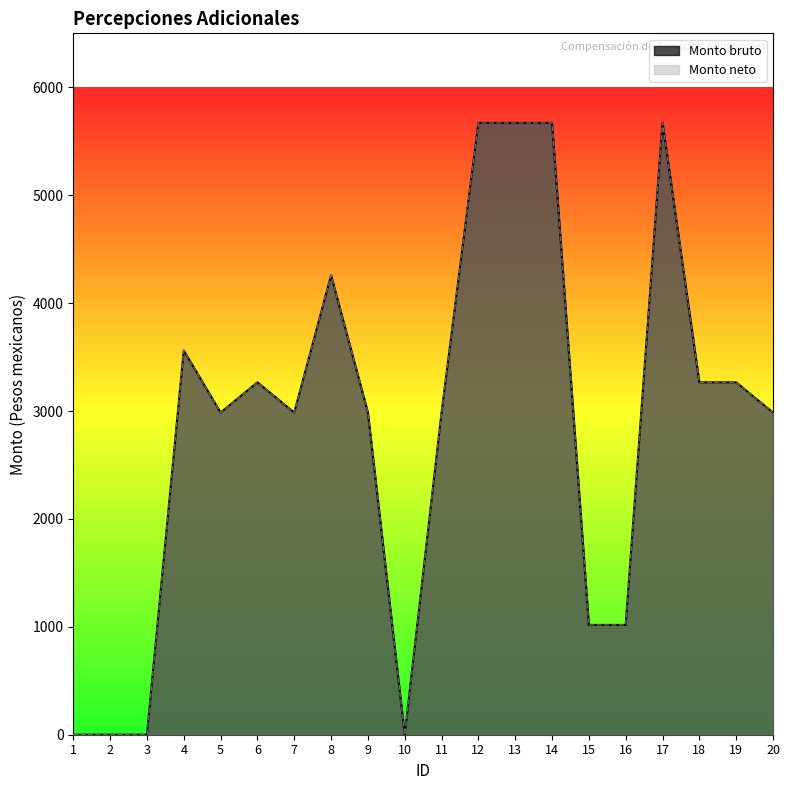

Between 12 and 17, which series saw the biggest shift?

Monto bruto